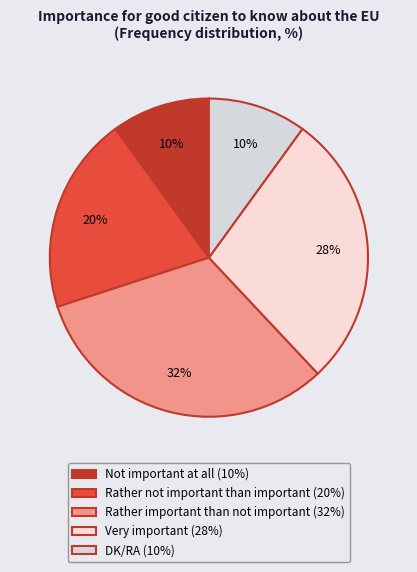

To the nearest percent, what is the difference between the Very important and Rather not important than important slice percentages?

8%